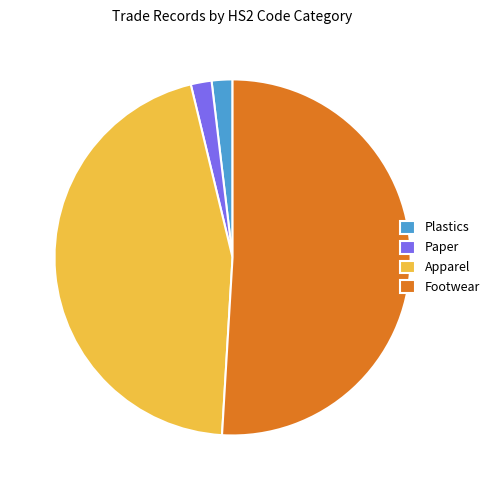

How many slices are in this pie chart?

4